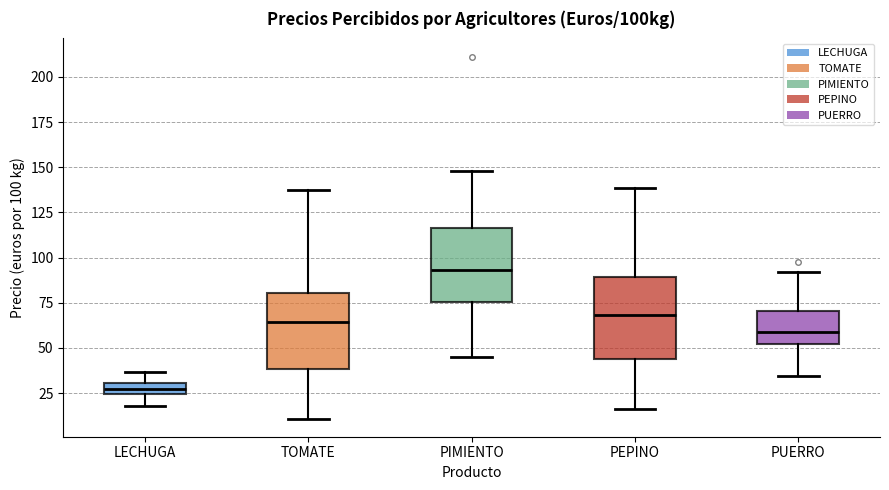

Which box has the lowest median line?

LECHUGA